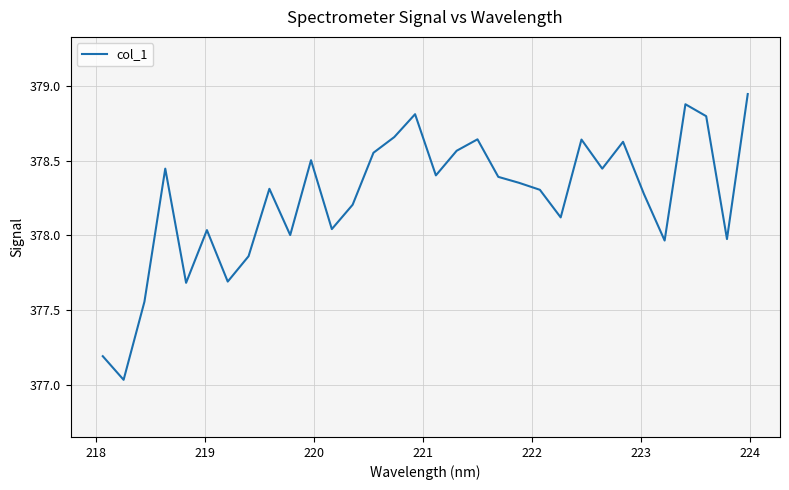

What is the difference between the maximum and minimum values?

1.9